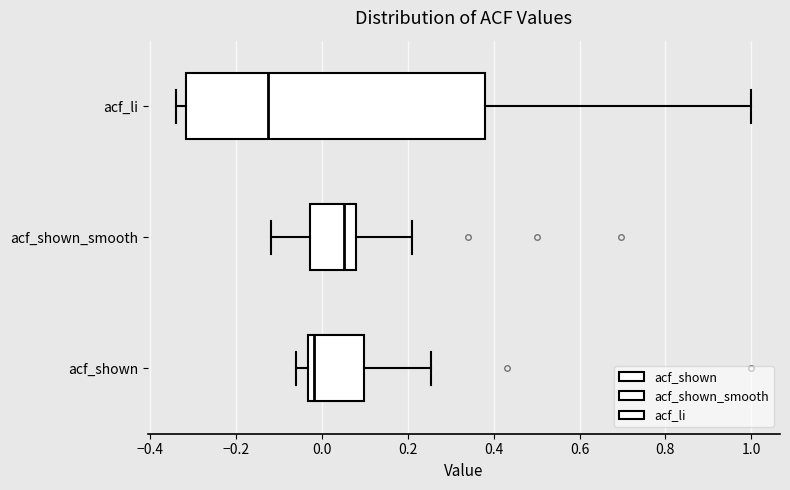

Reading bottom to top, read every box against the x-axis: the position of its median line, the range the box covers, and the ends of its whiskers. The values are not printed on the chart, so give them approximately, as read against the axis.

acf_shown: median -0.02, box -0.04 to 0.10, whiskers -0.06 to 0.26
acf_shown_smooth: median 0.06, box -0.02 to 0.08, whiskers -0.12 to 0.20
acf_li: median -0.12, box -0.32 to 0.38, whiskers -0.34 to 1.00